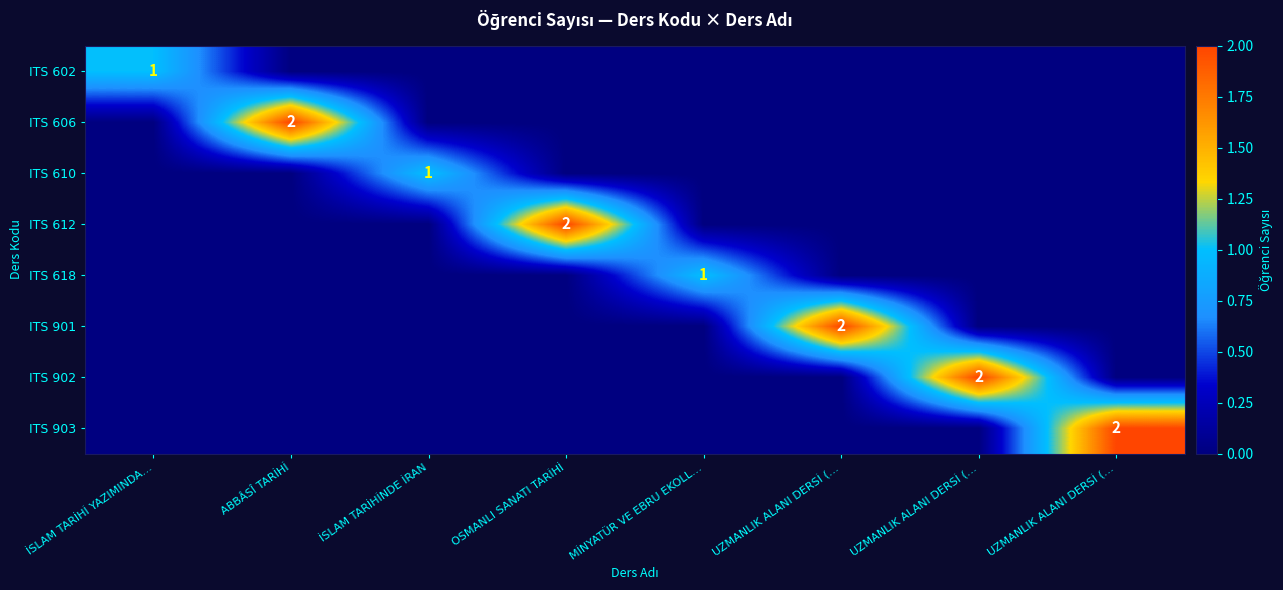

How many values in ITS 612 are above zero?

1